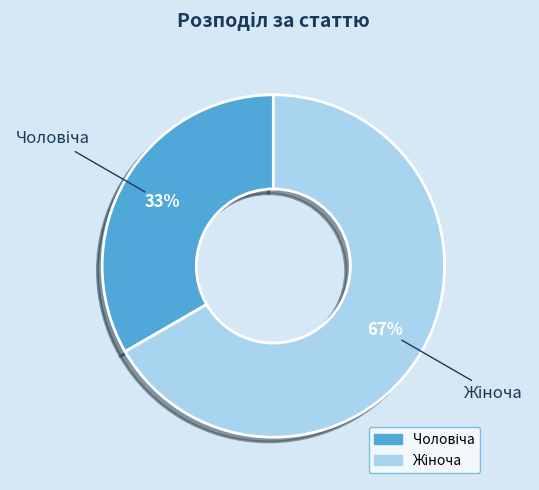

Does any single category account for the majority?

Yes